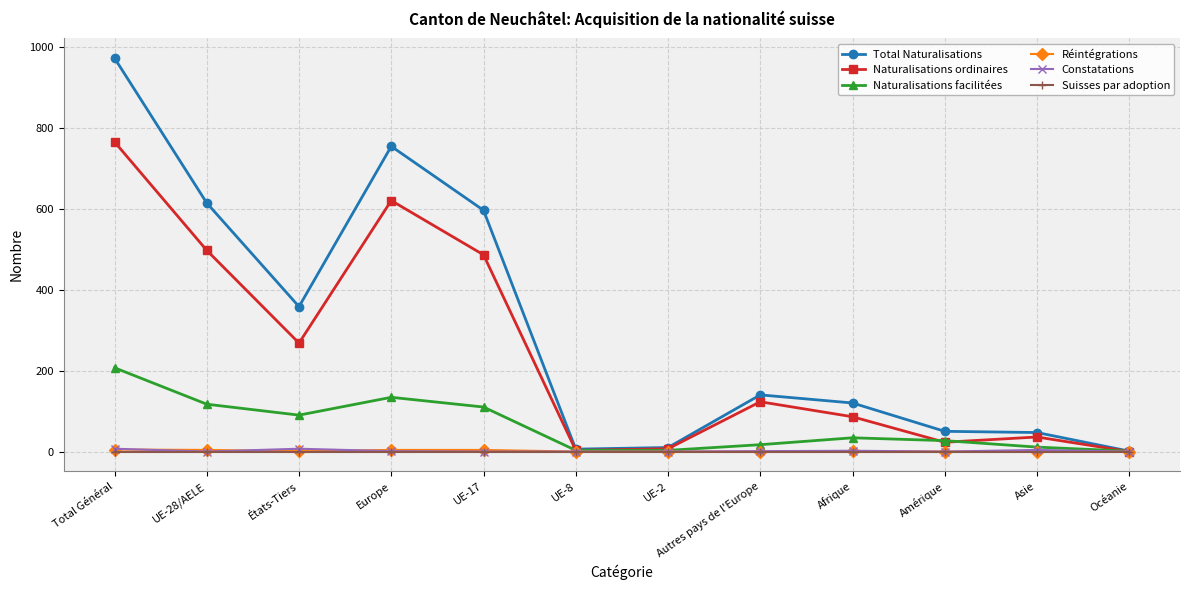

At which label does Total Naturalisations reach its peak?

Total Général